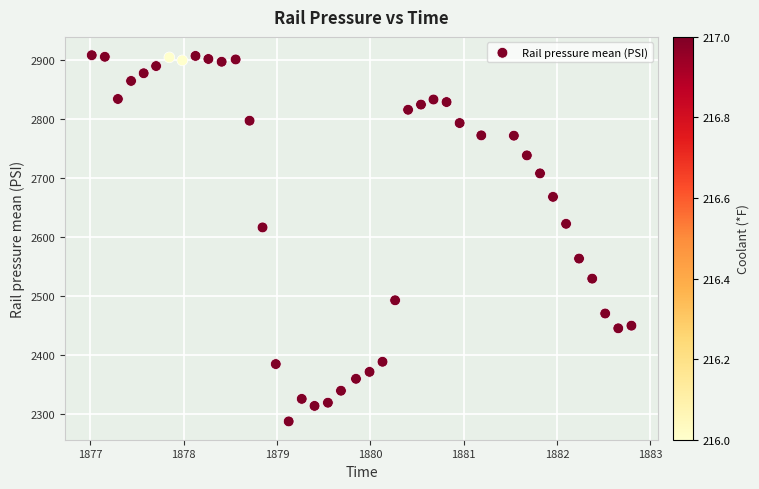

What is the range of X values (max minus min)?

5.8